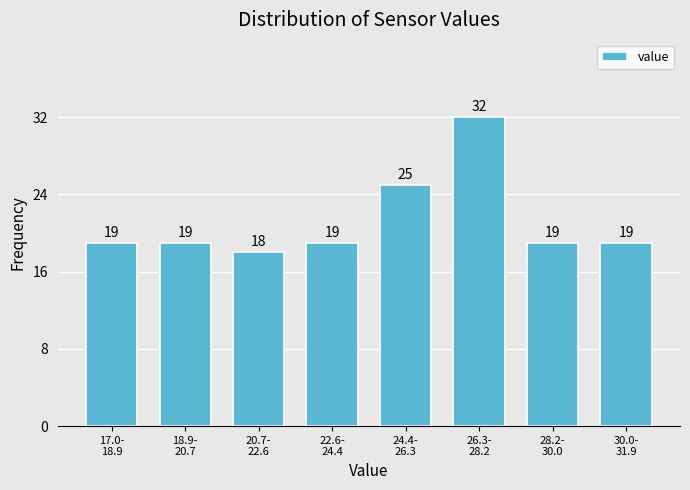

Reading left to right, list all the values displayed in this chart.

19	19	18	19	25	32	19	19